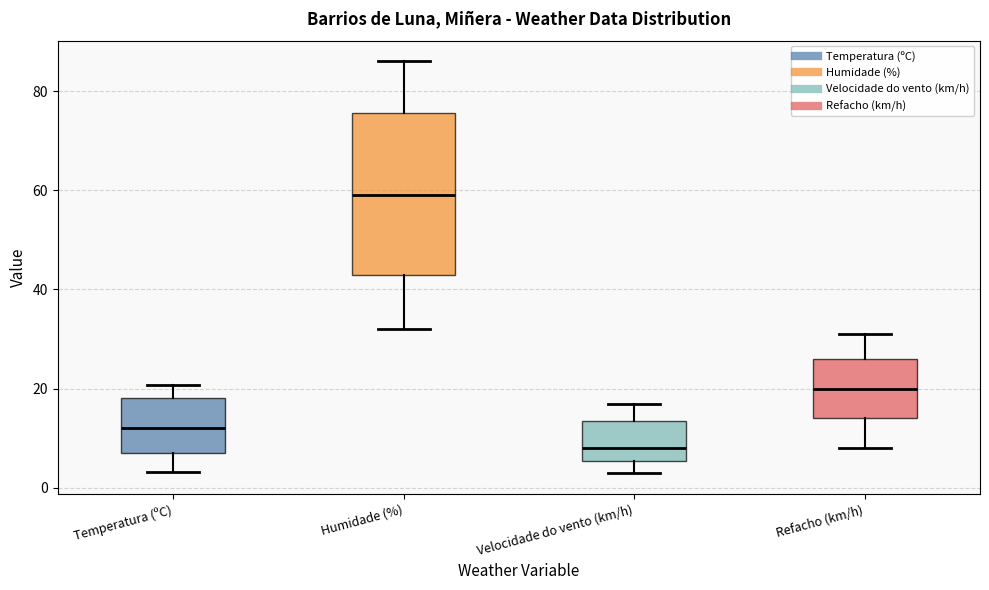

Comparing the boxes themselves (not the whiskers), which one is the tallest?

Humidade (%)